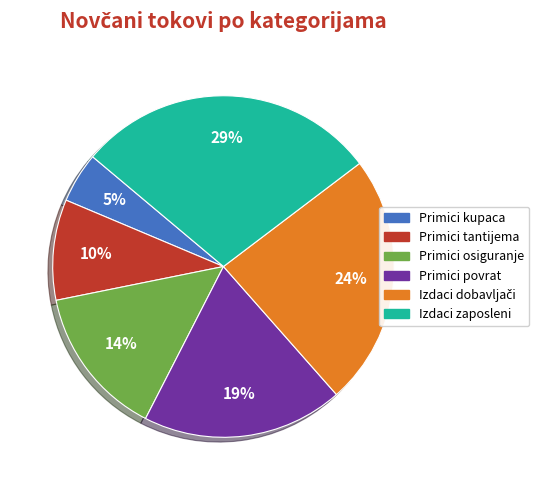

Does any single category account for the majority?

No